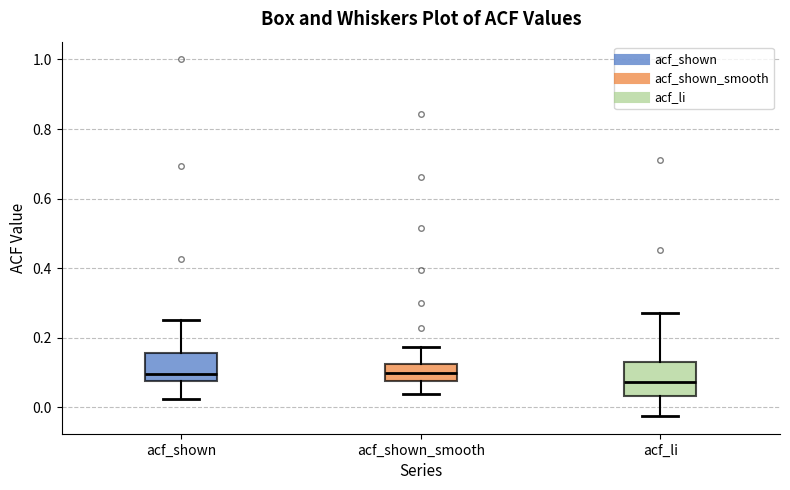

Reading left to right, transcribe this box plot: for each box, give where its median line is, the range the box spans, and where its two whiskers end, as read against the y-axis. The values are not printed on the chart, so give them approximately, as read against the axis.

acf_shown: median 0.10, box 0.08 to 0.16, whiskers 0.02 to 0.26
acf_shown_smooth: median 0.10, box 0.08 to 0.12, whiskers 0.04 to 0.18
acf_li: median 0.08, box 0.04 to 0.14, whiskers -0.02 to 0.28